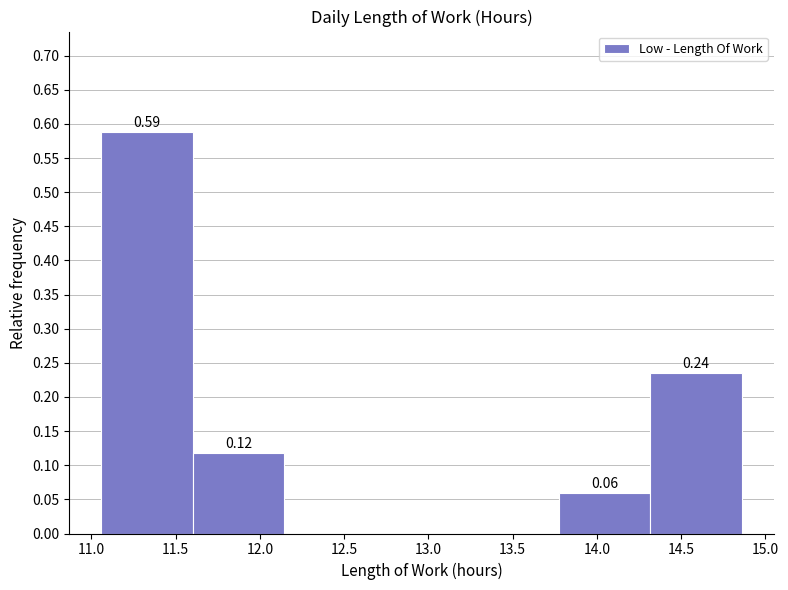

Which range on the x-axis has the tallest bar?

11.05 to 11.60